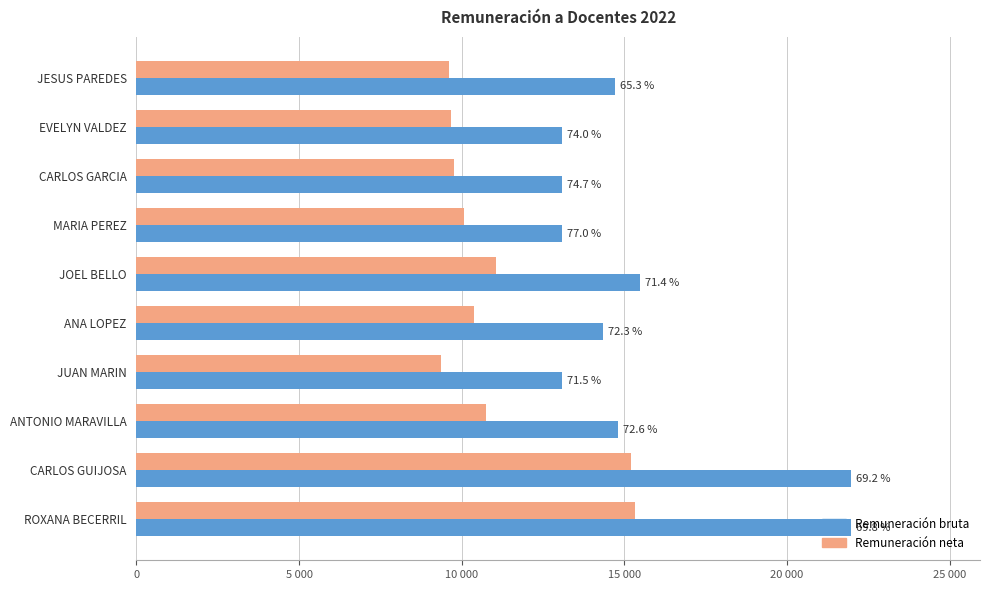

What are all the series names shown in the legend?

Remuneración bruta, Remuneración neta